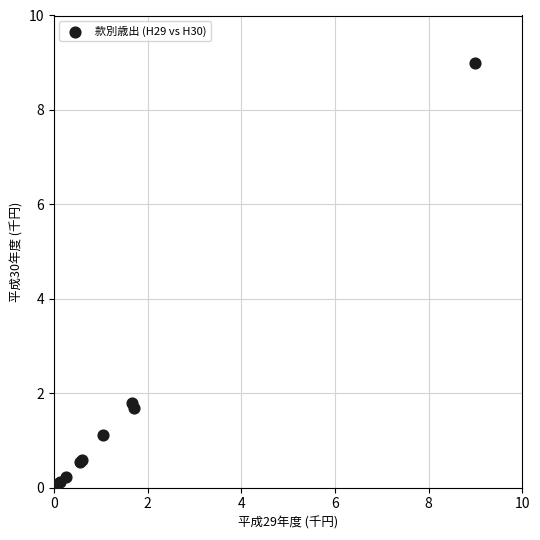

What Y value in the scatter plot is closest to 4?

1.8